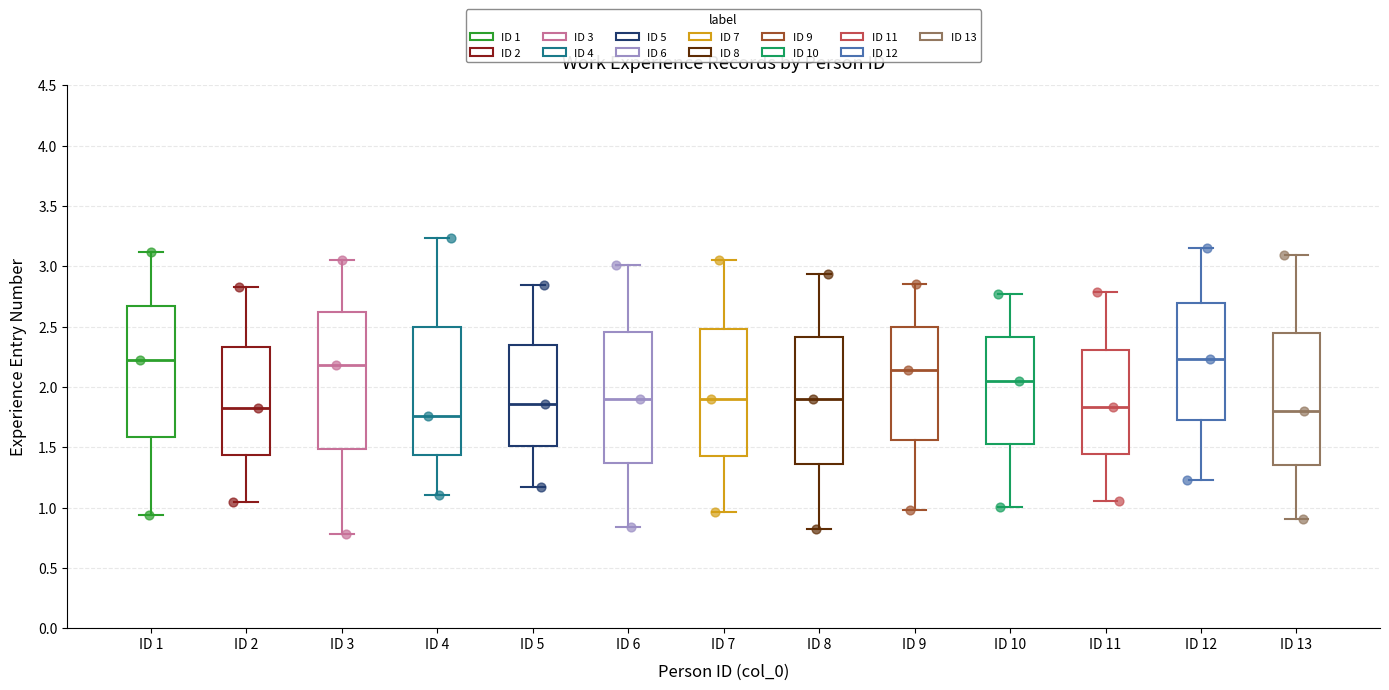

Reading left to right, read every box against the y-axis: the position of its median line, the range the box covers, and the ends of its whiskers. The values are not printed on the chart, so give them approximately, as read against the axis.

ID 1: median 2.25, box 1.60 to 2.65, whiskers 0.95 to 3.10
ID 2: median 1.85, box 1.45 to 2.35, whiskers 1.05 to 2.85
ID 3: median 2.20, box 1.50 to 2.60, whiskers 0.80 to 3.05
ID 4: median 1.75, box 1.45 to 2.50, whiskers 1.10 to 3.25
ID 5: median 1.85, box 1.50 to 2.35, whiskers 1.15 to 2.85
ID 6: median 1.90, box 1.35 to 2.45, whiskers 0.85 to 3.00
ID 7: median 1.90, box 1.45 to 2.50, whiskers 0.95 to 3.05
ID 8: median 1.90, box 1.35 to 2.40, whiskers 0.80 to 2.95
ID 9: median 2.15, box 1.55 to 2.50, whiskers 1.00 to 2.85
ID 10: median 2.05, box 1.55 to 2.40, whiskers 1.00 to 2.75
ID 11: median 1.85, box 1.45 to 2.30, whiskers 1.05 to 2.80
ID 12: median 2.25, box 1.75 to 2.70, whiskers 1.20 to 3.15
ID 13: median 1.80, box 1.35 to 2.45, whiskers 0.90 to 3.10